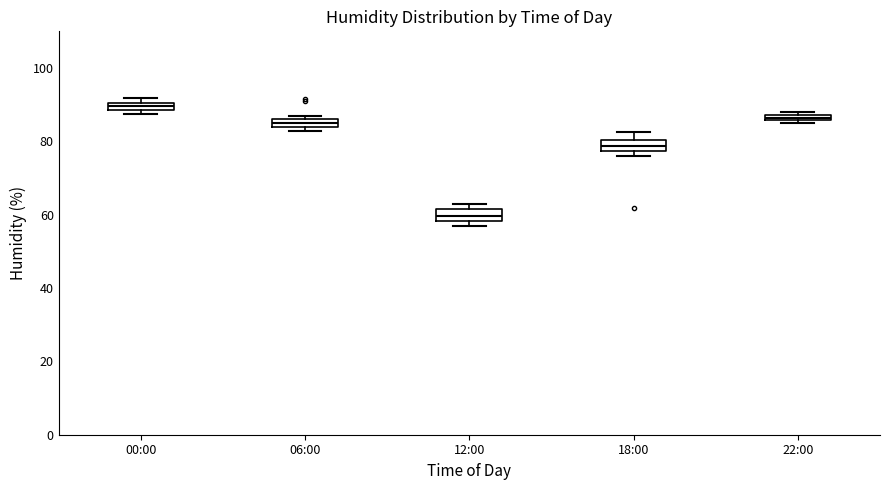

Which box's median line is the highest?

00:00